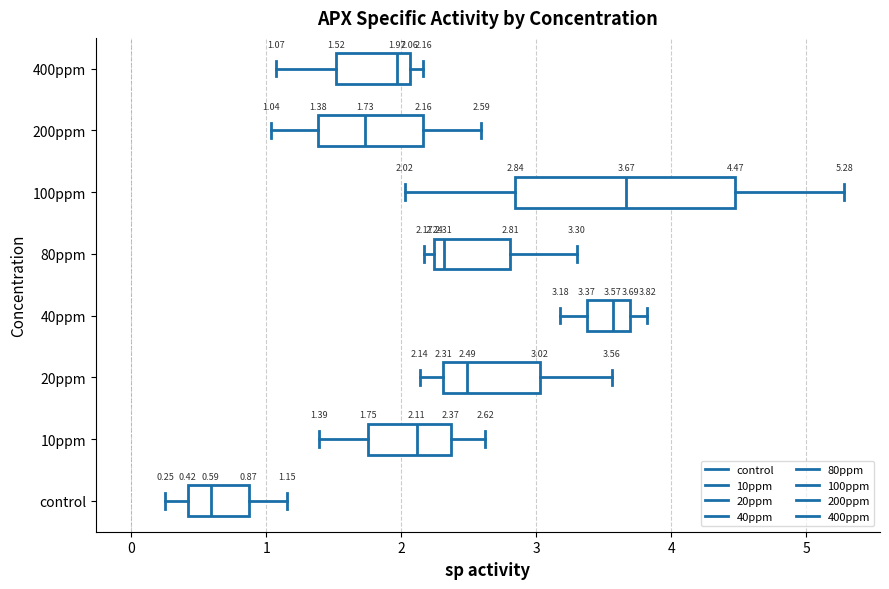

Which box is the widest, from its left edge to its right edge?

100ppm